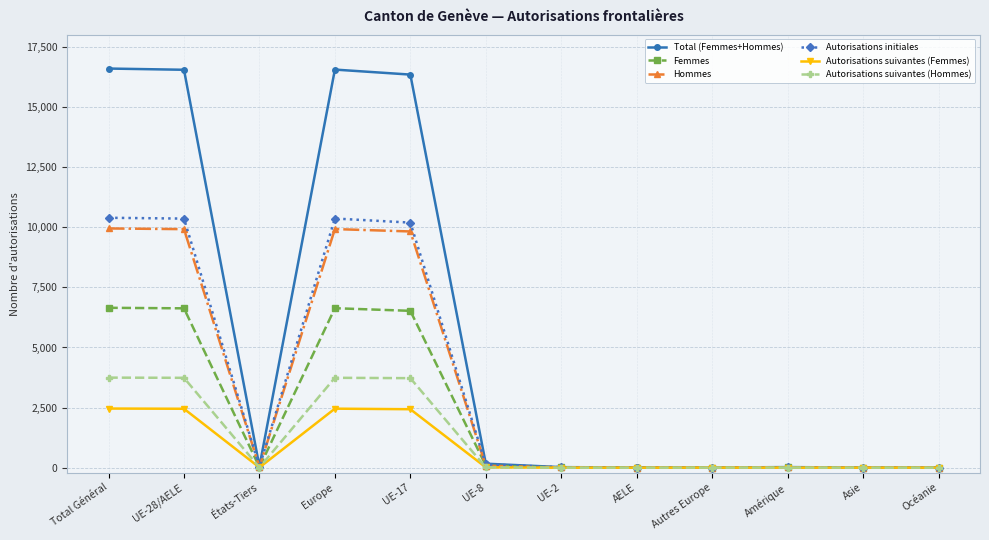

What is the minimum value for Total (Femmes+Hommes)?

4